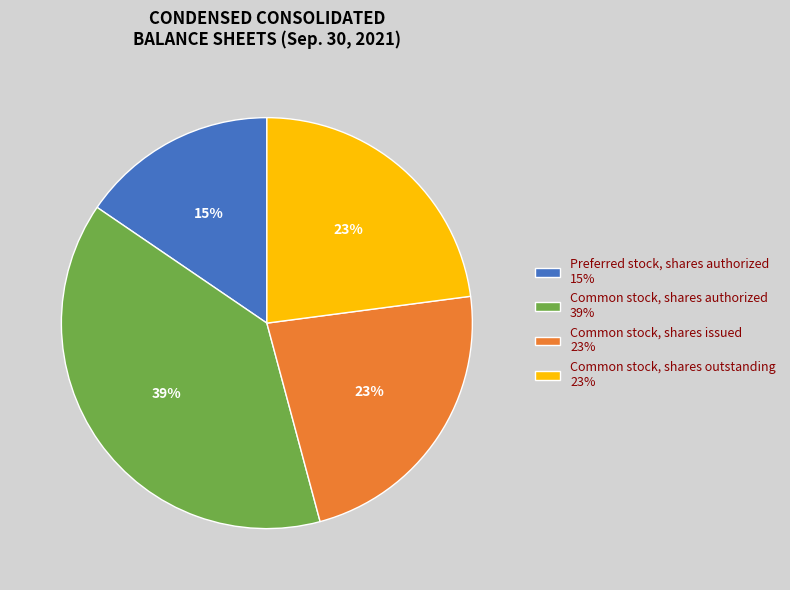

Does any single category account for the majority?

No